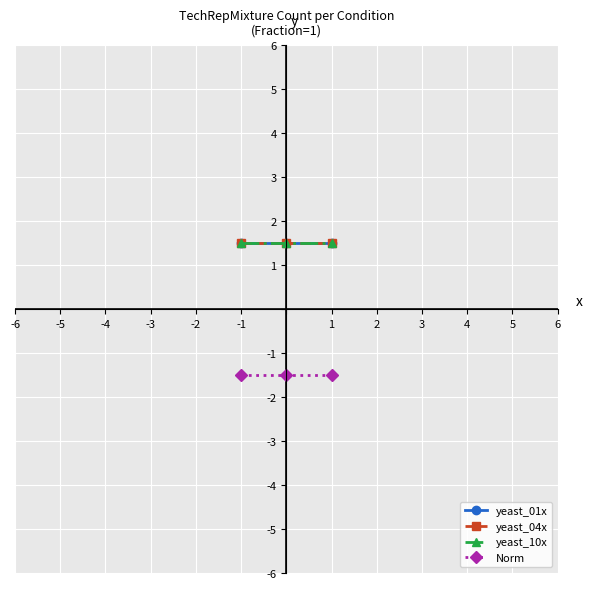

Is this an area chart (filled region under the line)?

No